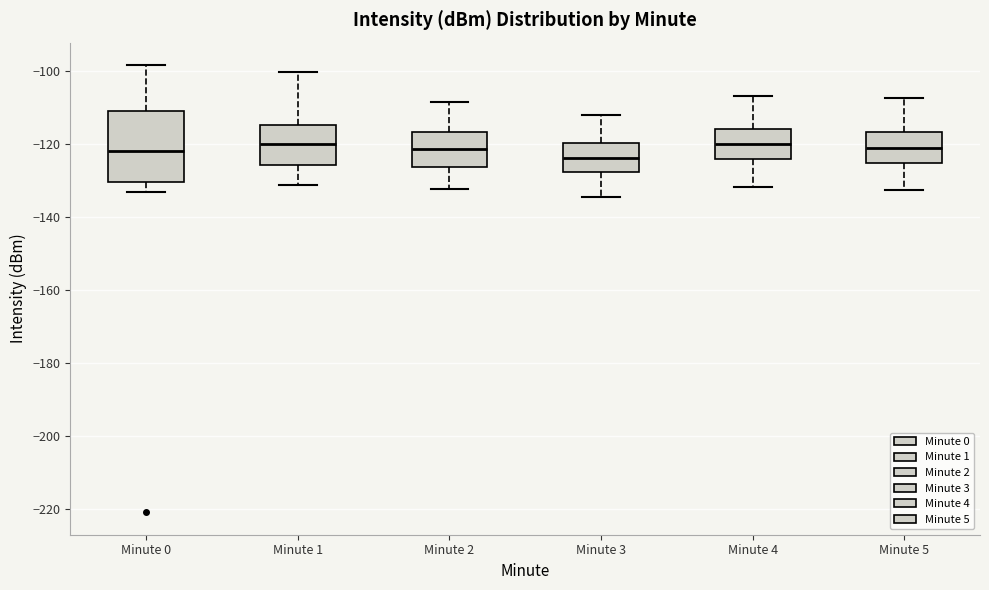

Reading left to right, transcribe this box plot: for each box, give where its median line is, the range the box spans, and where its two whiskers end, as read against the y-axis. The values are not printed on the chart, so give them approximately, as read against the axis.

Minute 0: median -122, box -130 to -110, whiskers -134 to -98
Minute 1: median -120, box -126 to -114, whiskers -132 to -100
Minute 2: median -122, box -126 to -116, whiskers -132 to -108
Minute 3: median -124, box -128 to -120, whiskers -134 to -112
Minute 4: median -120, box -124 to -116, whiskers -132 to -106
Minute 5: median -122, box -126 to -116, whiskers -132 to -108